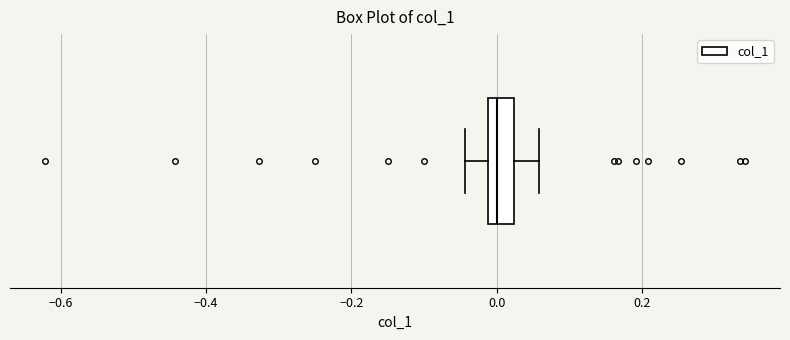

Where does the left whisker of the box end on the x-axis? The values are not printed on the chart, so give them approximately, as read against the axis.

-0.04